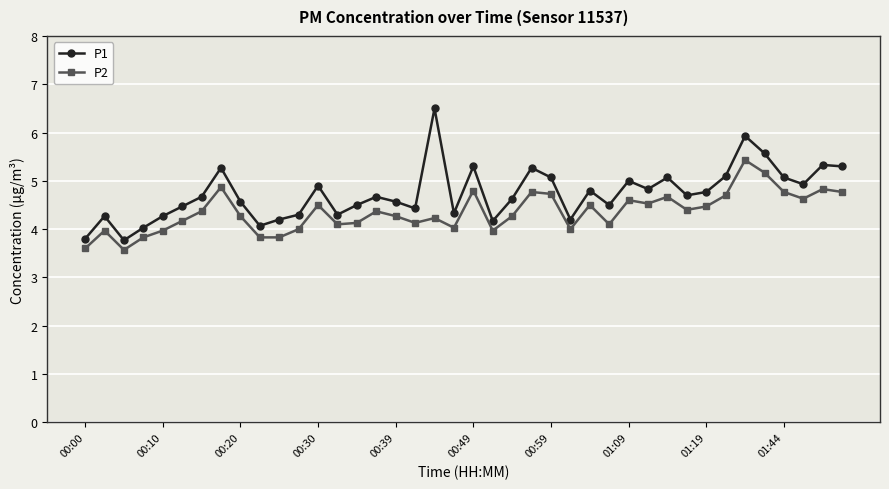

List the series in order of their peak value, lowest first.

P2, P1